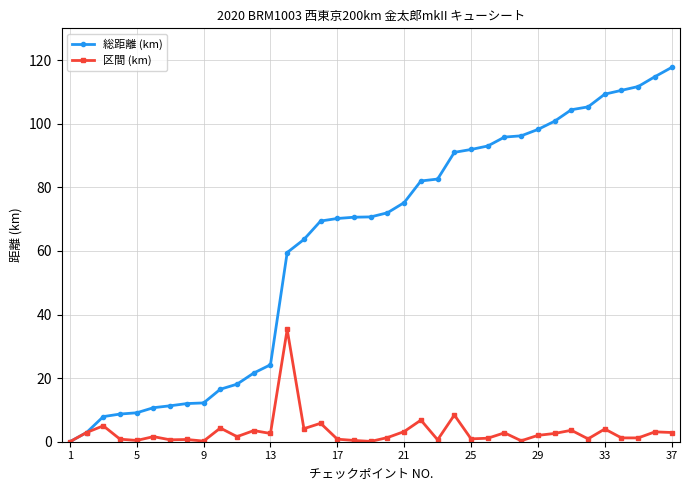

Which series has the largest total across all categories?

総距離 (km)